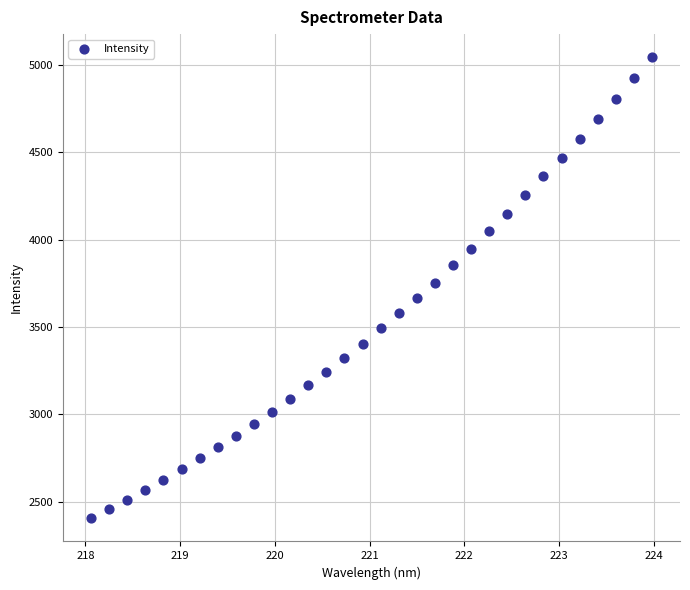

What is the range of X values (max minus min)?

5.9